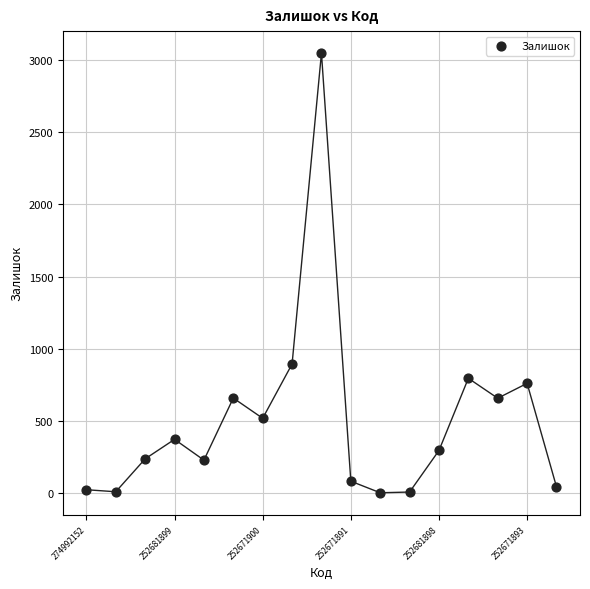

What Y value in the scatter plot is closest to 1525?

894